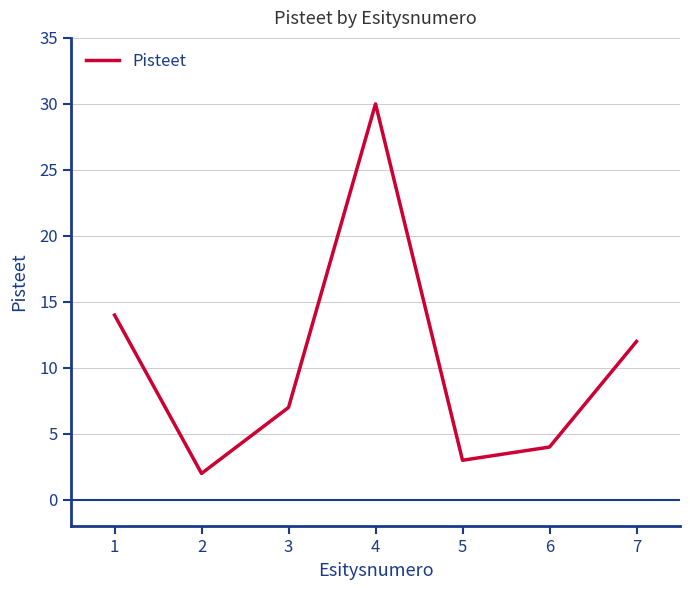

What is the minimum value shown in the chart?

2